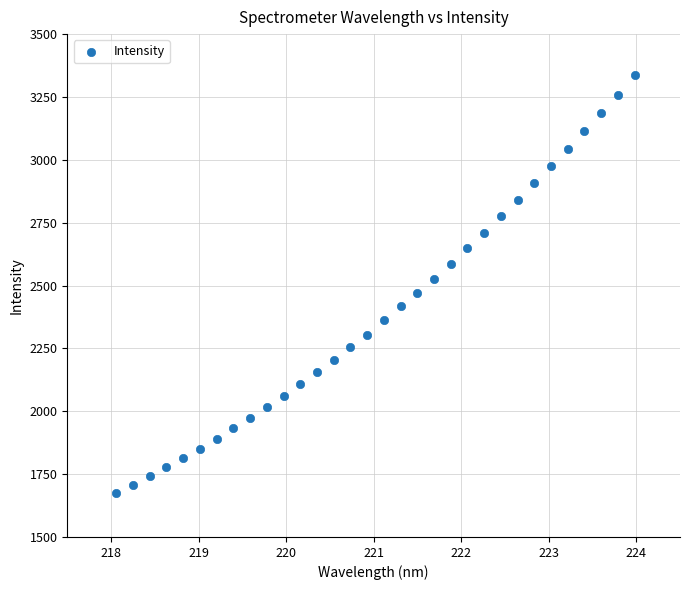

What is the range of Y values (max minus min)?

1662.5